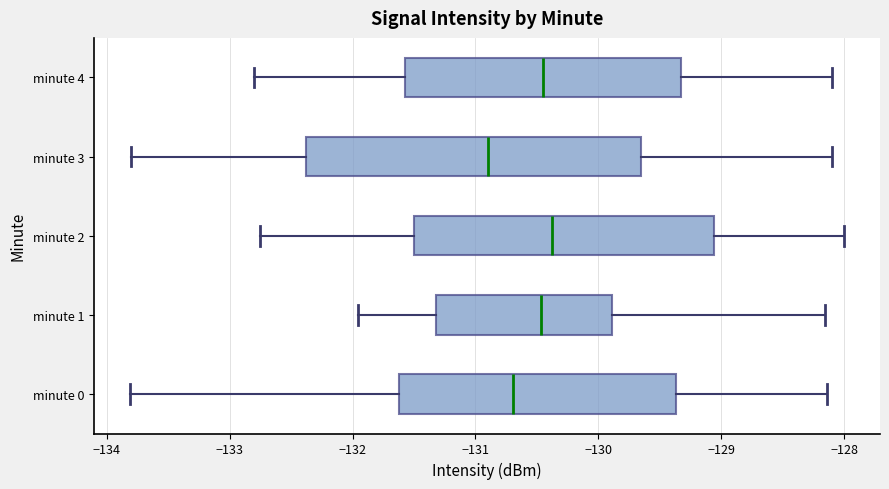

Reading bottom to top, read every box against the x-axis: the position of its median line, the range the box covers, and the ends of its whiskers. The values are not printed on the chart, so give them approximately, as read against the axis.

minute 0: median -130.7, box -131.6 to -129.4, whiskers -133.8 to -128.1
minute 1: median -130.5, box -131.3 to -129.9, whiskers -132.0 to -128.2
minute 2: median -130.4, box -131.5 to -129.1, whiskers -132.7 to -128.0
minute 3: median -130.9, box -132.4 to -129.6, whiskers -133.8 to -128.1
minute 4: median -130.4, box -131.6 to -129.3, whiskers -132.8 to -128.1